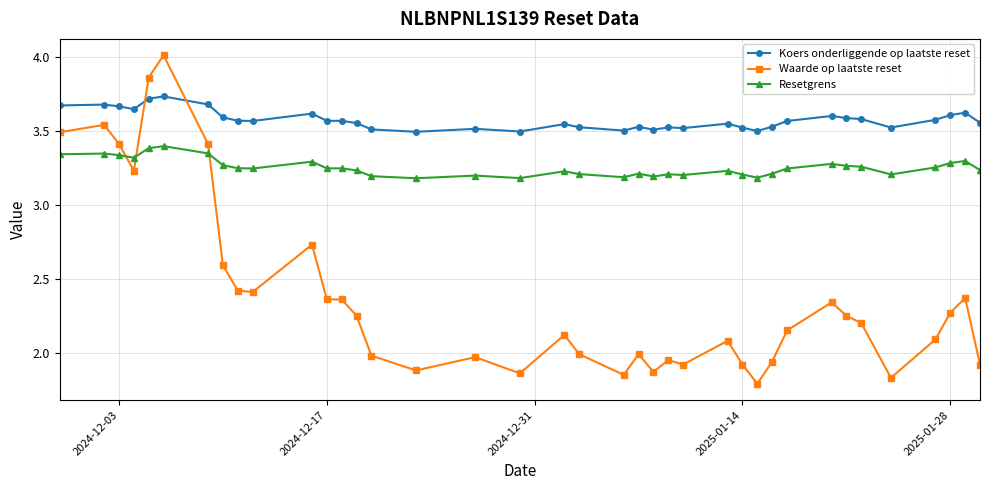

True or false: Waarde op laatste reset has more than 1 interior local peaks.

True